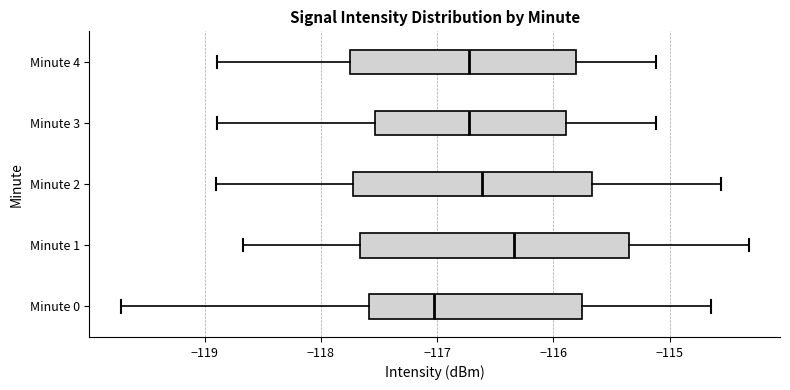

Which box's median line is the furthest to the left?

Minute 0